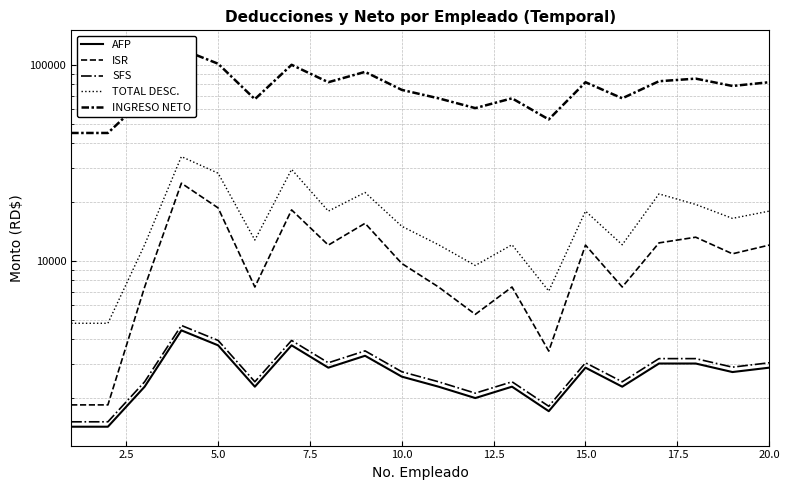

What is the difference between the second highest and minimum values in the AFP series?

2296.0